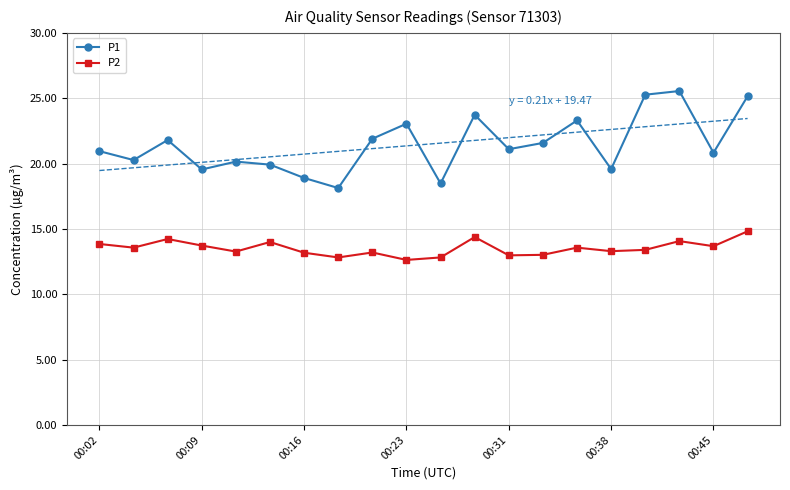

In P2, how many points are lower than both neighbors (excluding endpoints)?

7